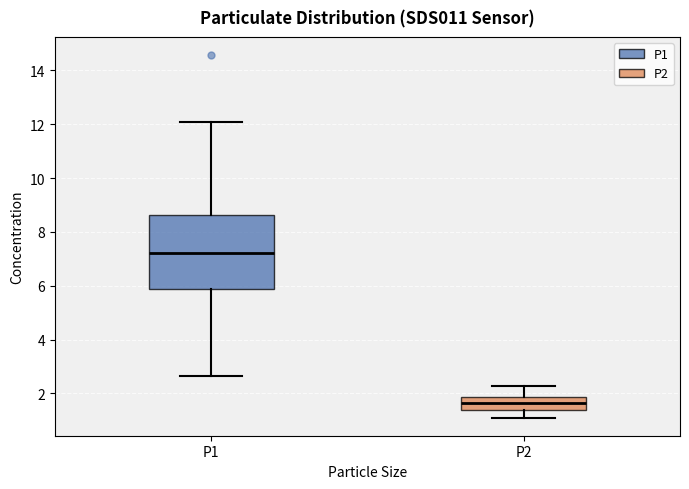

Comparing the boxes themselves (not the whiskers), which one is the tallest?

P1